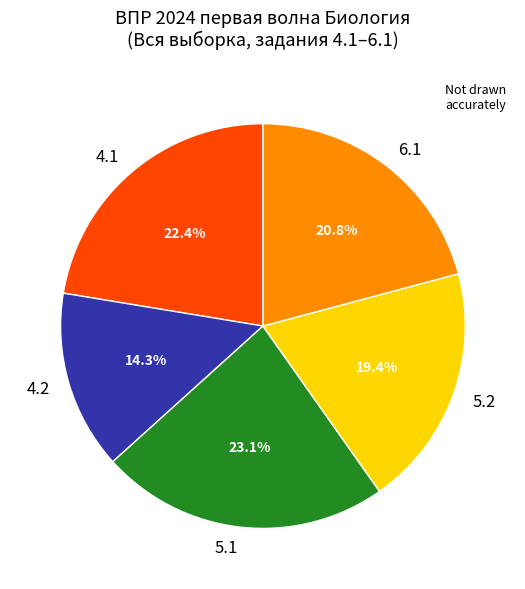

How many segments does this pie chart have?

5